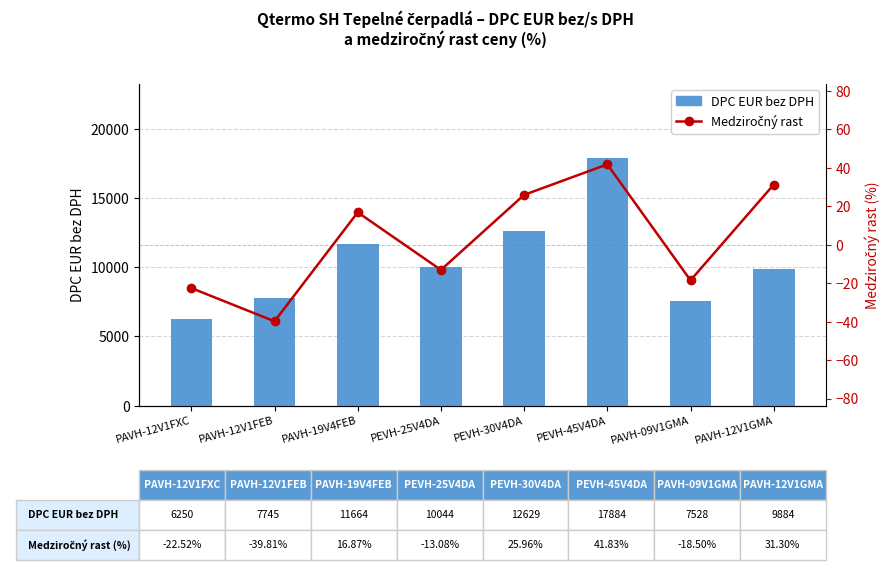

Between PAVH-12V1FXC and PAVH-12V1FEB, which series saw the biggest shift?

DPC EUR bez DPH